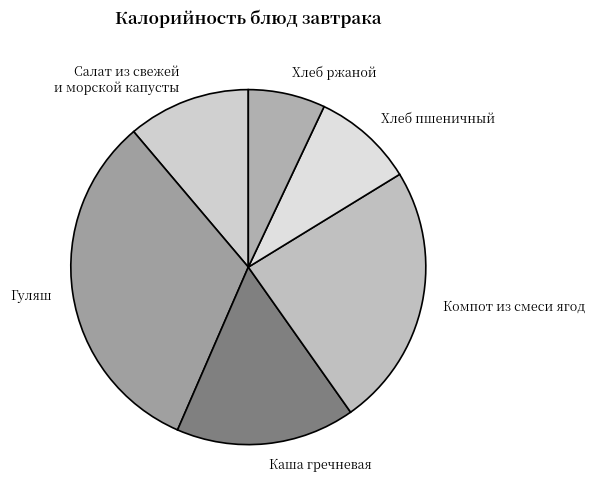

Between Хлеб пшеничный and Гуляш, which is larger?

Гуляш